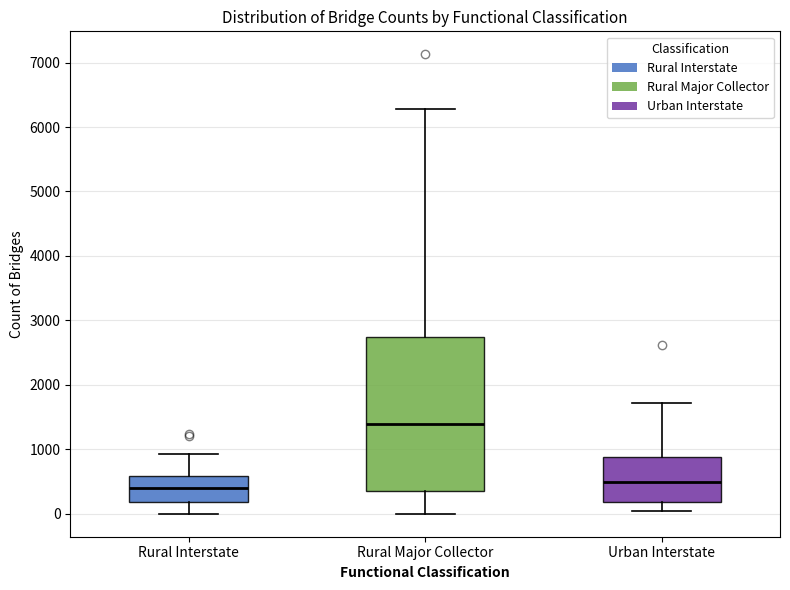

Where is the lower edge of the box for Rural Interstate on the y-axis? The values are not printed on the chart, so give them approximately, as read against the axis.

200